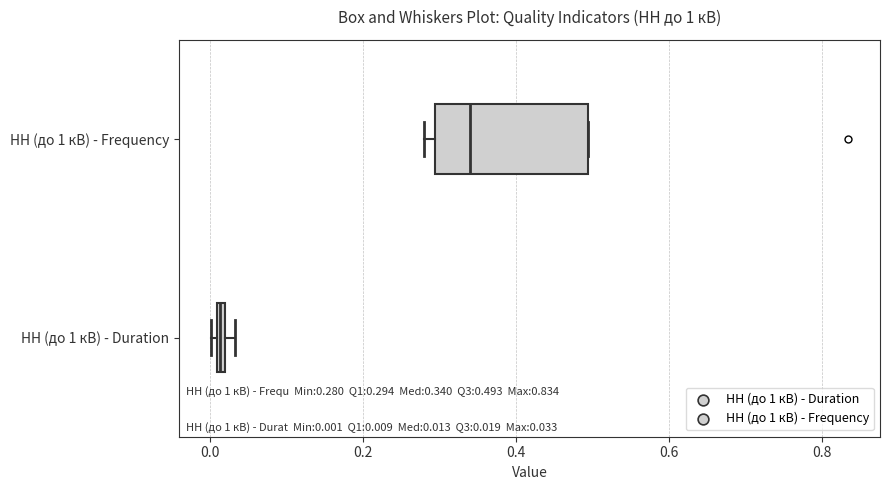

Which box is the widest, from its left edge to its right edge?

НН (до 1 кВ) - Frequency